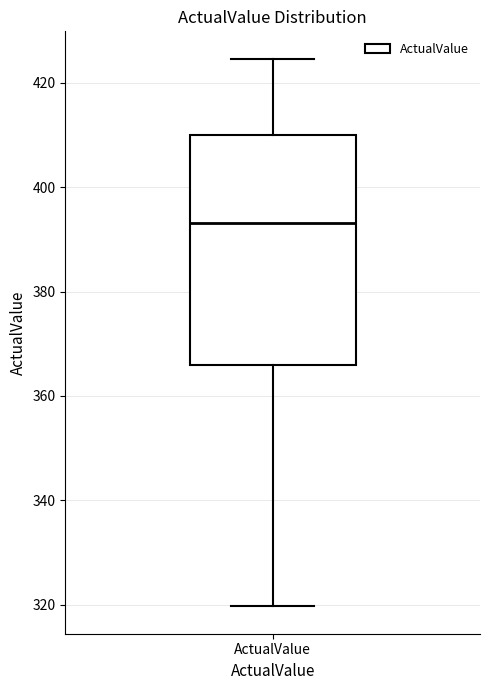

Transcribe this box plot: give where the median line is, the range the box spans, and where the two whiskers end, as read against the y-axis. The values are not printed on the chart, so give them approximately, as read against the axis.

median 394, box 366 to 410, whiskers 320 to 424